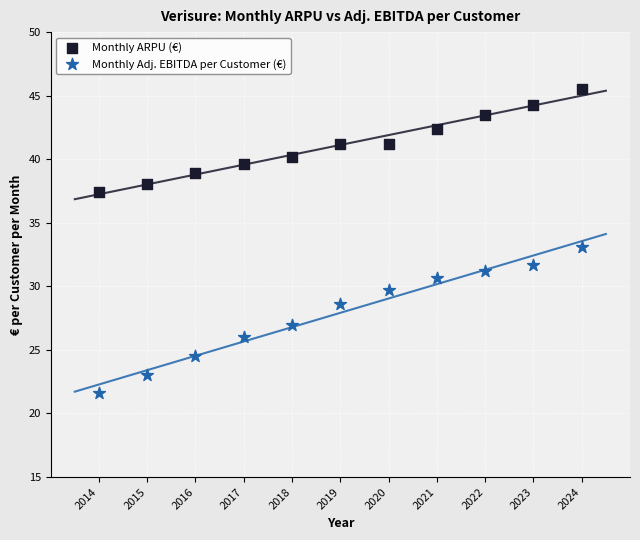

What is the X range (max minus min) for the scatter plot?

10.0